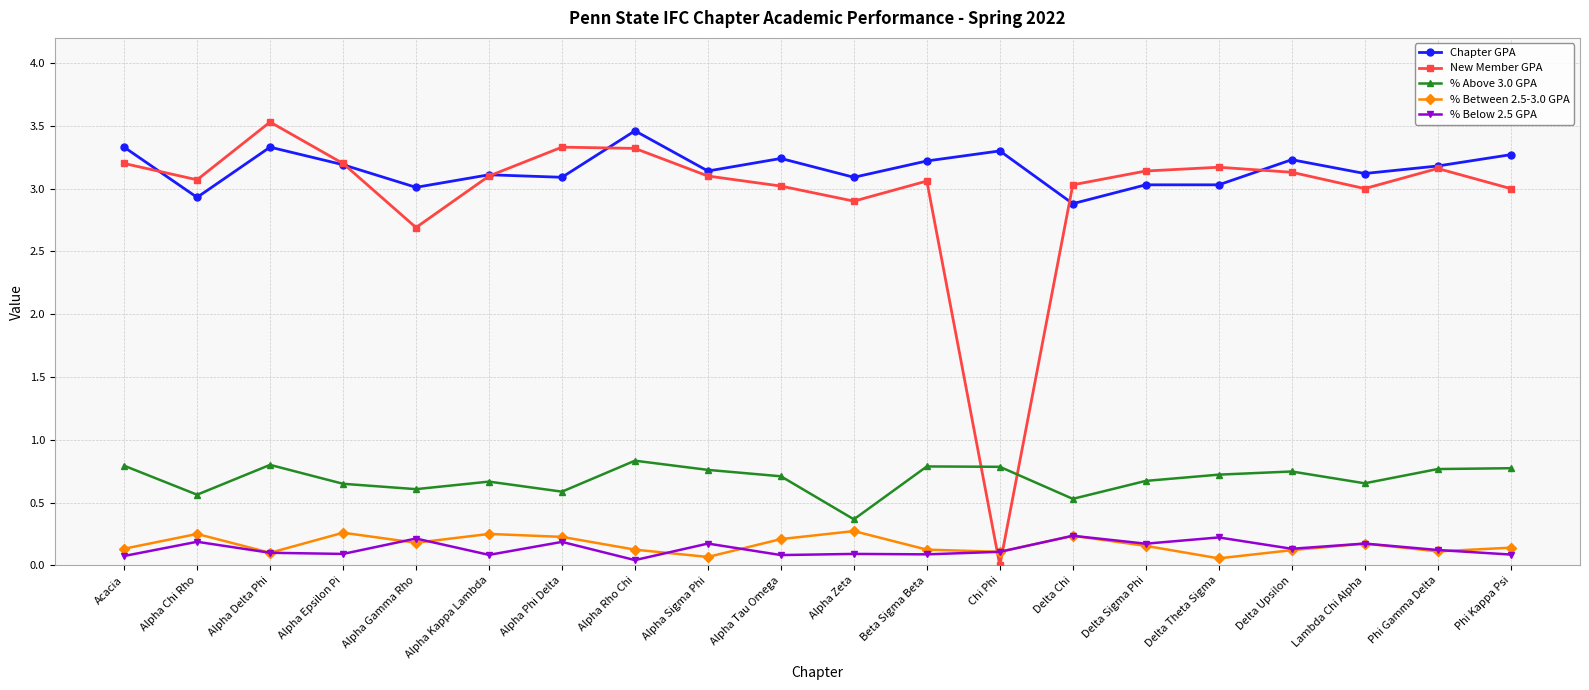

What is the label of the 1st point from the right?

Phi Kappa Psi